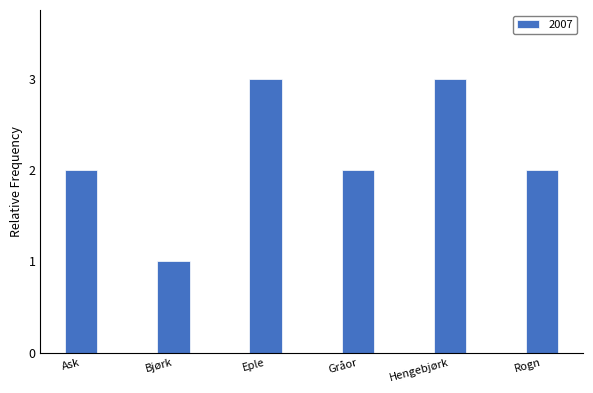

Reading left to right, extract all data points from this chart.

Ask=2	Bjørk=1	Eple=3	Gråor=2	Hengebjørk=3	Rogn=2